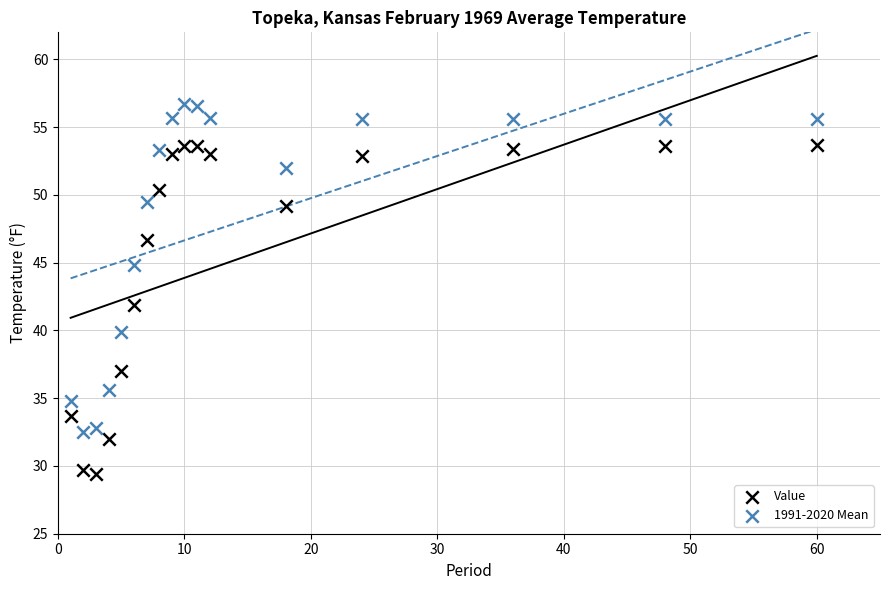

Which series contains the lowest Y value?

Value